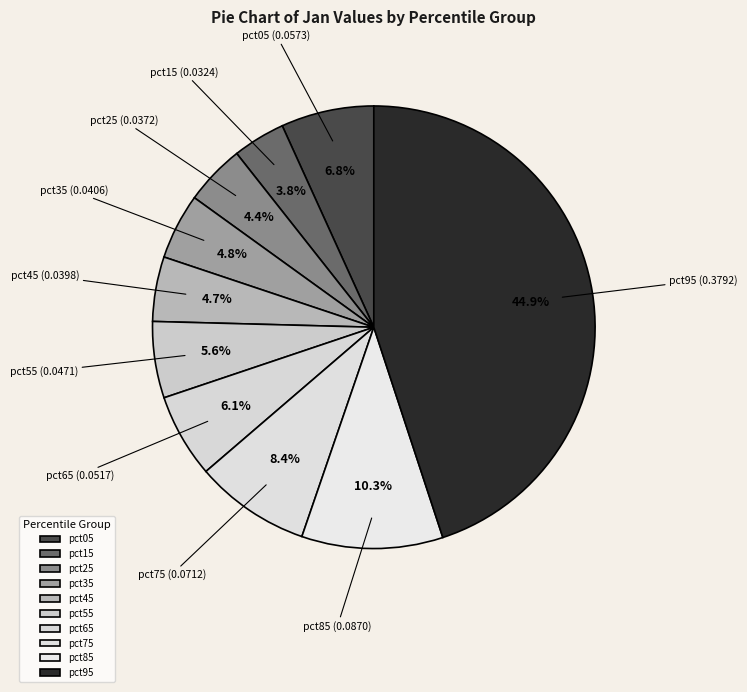

Which category has the biggest portion of the pie?

pct95